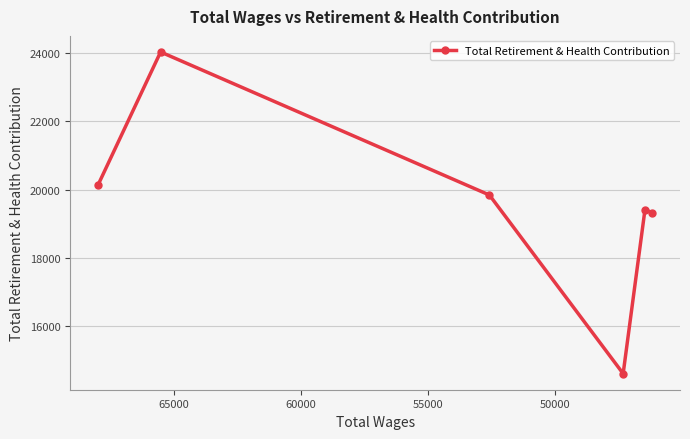

What is the value of the 3rd point from the left?

19846